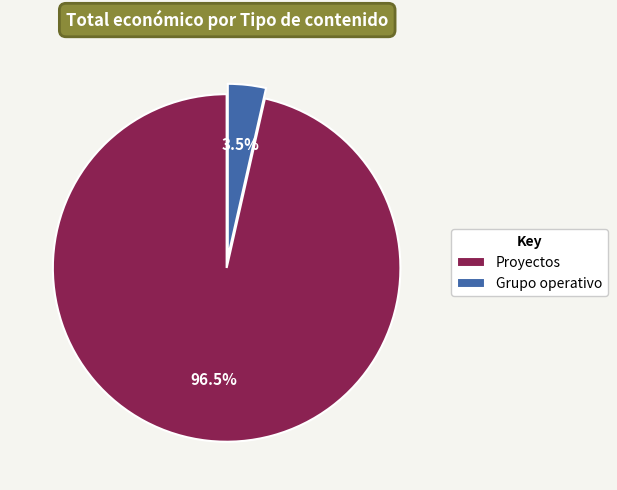

Does any single category account for the majority?

Yes